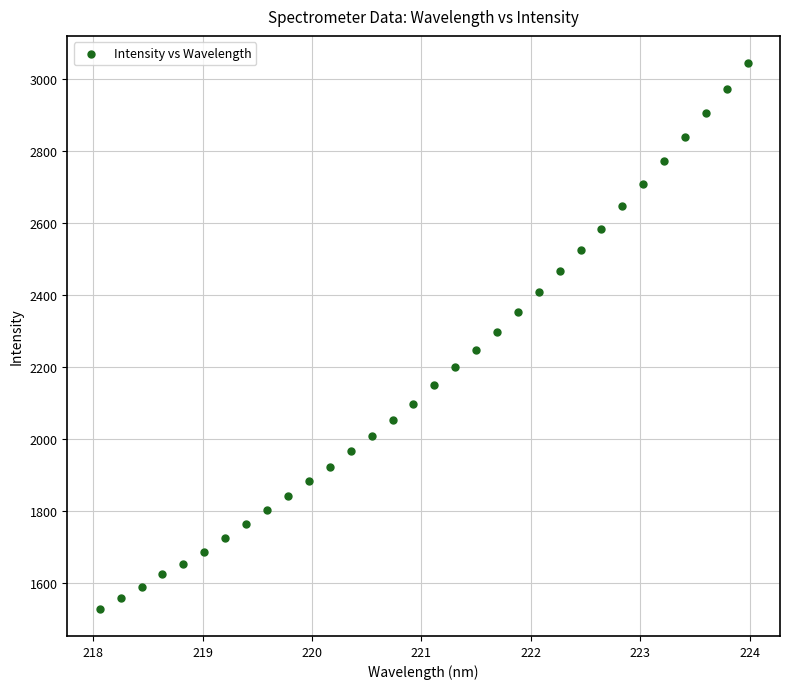

What is the range of Y values (max minus min)?

1518.2